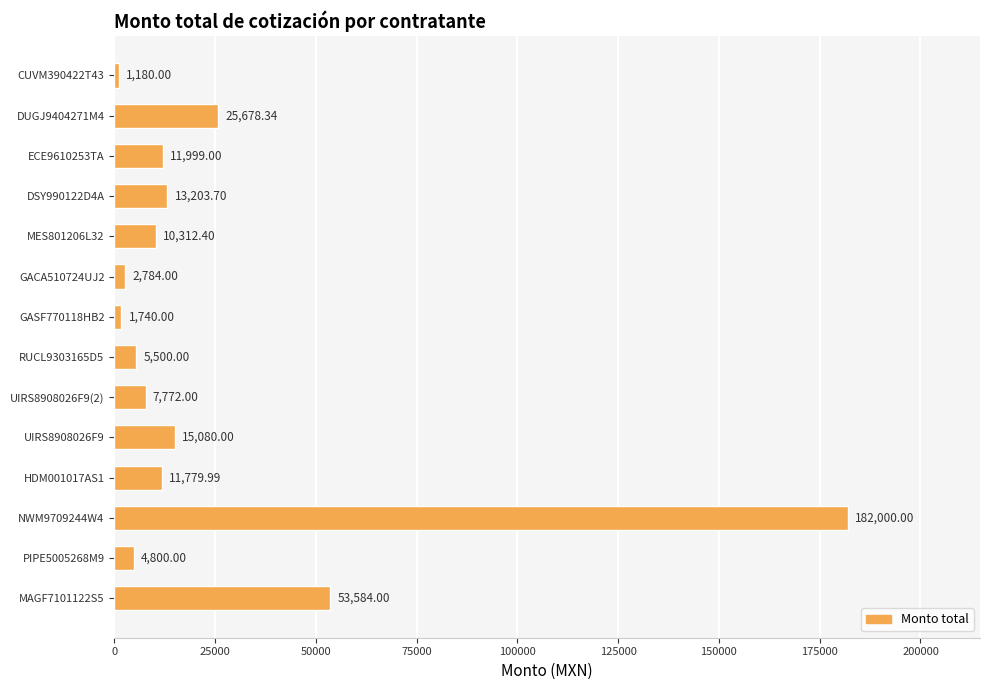

List the labels in order of value, smallest first.

CUVM390422T43, GASF770118HB2, GACA510724UJ2, PIPE5005268M9, RUCL9303165D5, UIRS8908026F9(2), MES801206L32, HDM001017AS1, ECE9610253TA, DSY990122D4A, UIRS8908026F9, DUGJ9404271M4, MAGF7101122S5, NWM9709244W4